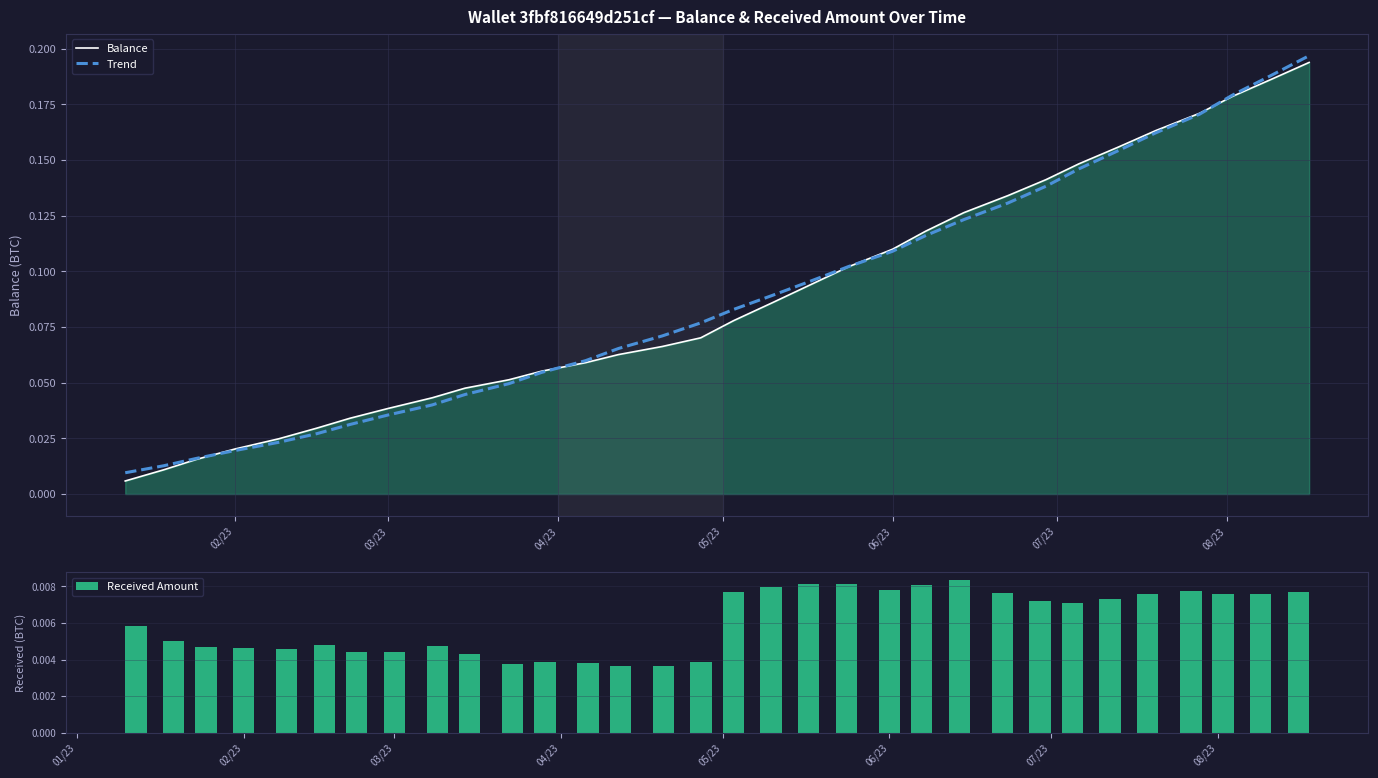

Count the Received Amount values in the range 0 to 1.

32